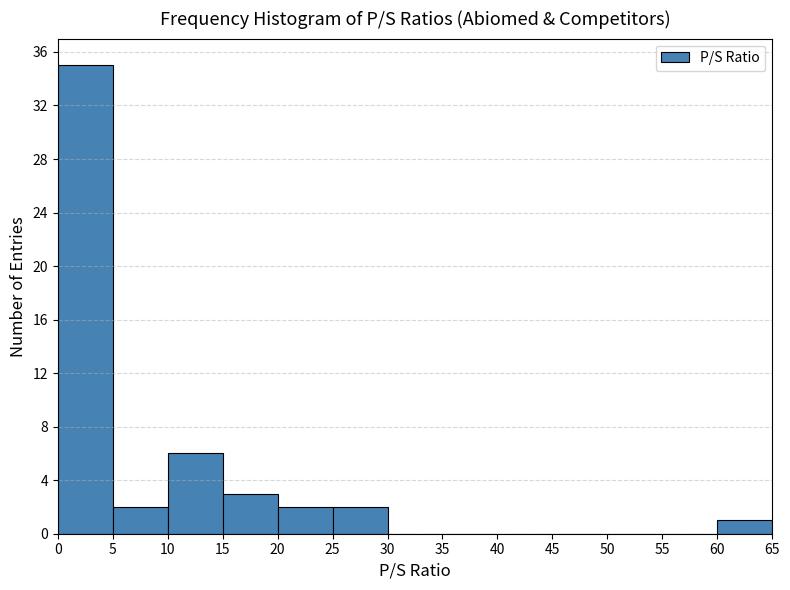

What is the height of the bar covering 20 to 25 on the x-axis? The values are not printed on the chart, so give them approximately, as read against the axis.

2